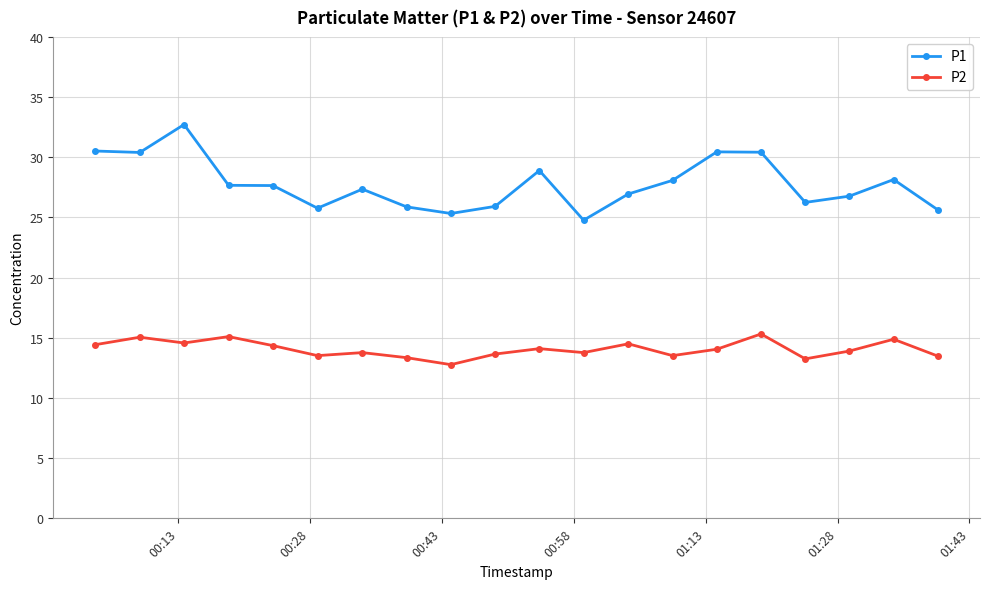

Rank the series by their average value, from highest to lowest.

P1, P2